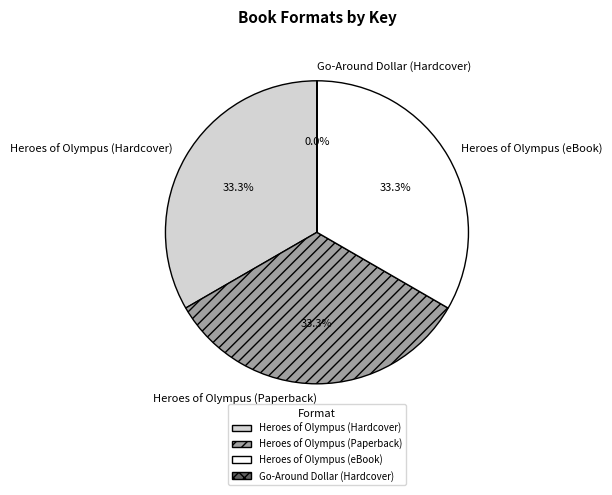

What percentage do Heroes of Olympus (Paperback) and Heroes of Olympus (eBook) together represent?

66.7%